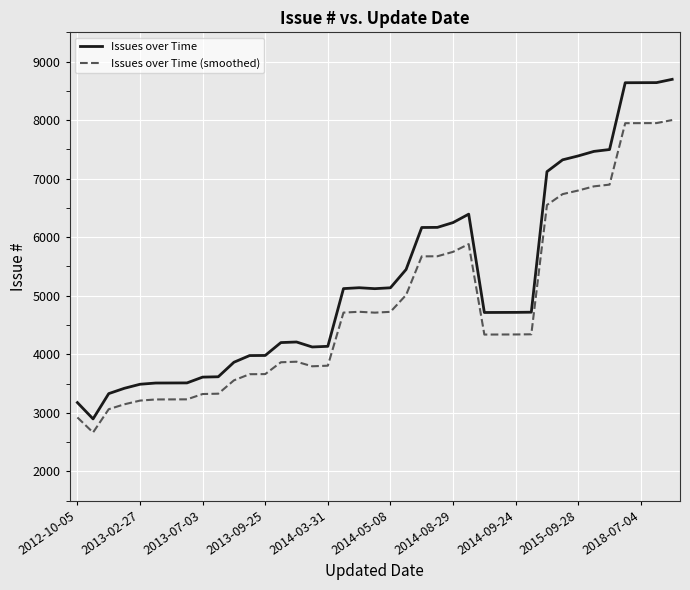

Which series has the largest total across all categories?

Issues over Time